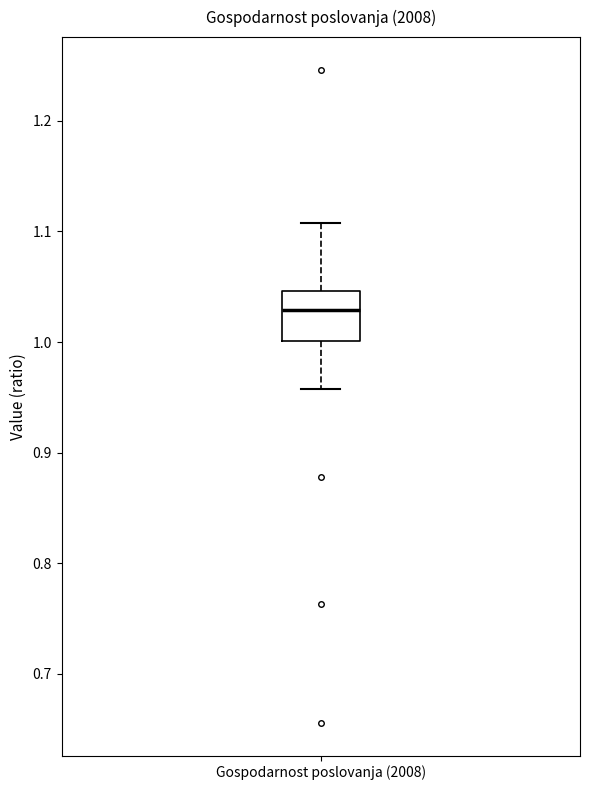

Transcribe this box plot: give where the median line is, the range the box spans, and where the two whiskers end, as read against the y-axis. The values are not printed on the chart, so give them approximately, as read against the axis.

median 1.03, box 1.00 to 1.05, whiskers 0.96 to 1.11